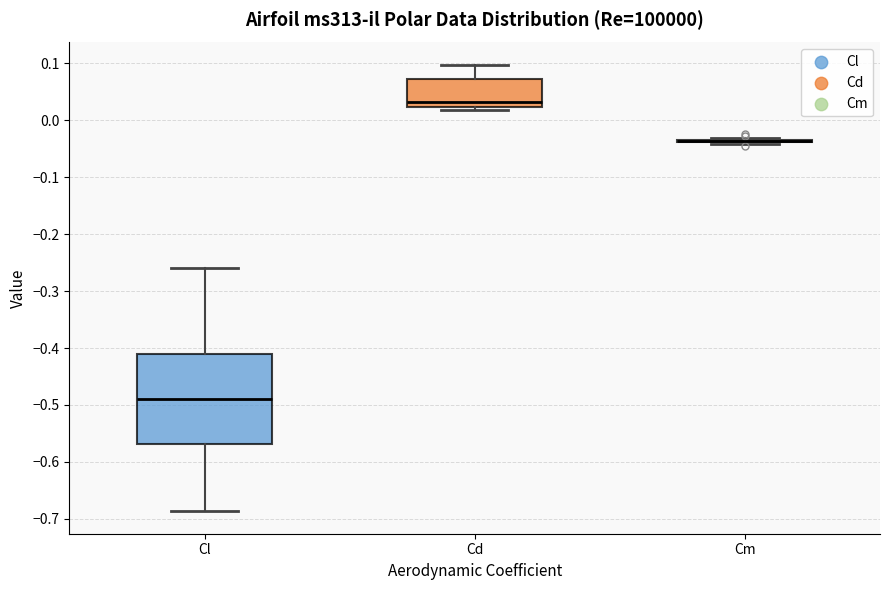

Where is the lower edge of the box for Cd on the y-axis? The values are not printed on the chart, so give them approximately, as read against the axis.

0.02